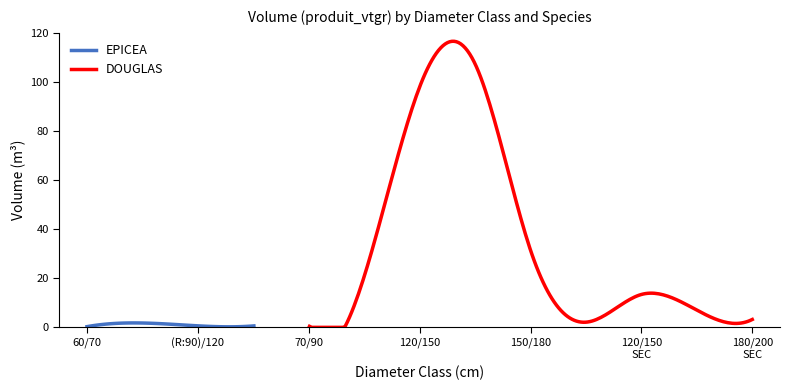

Does the chart display data point markers on the line(s)?

No